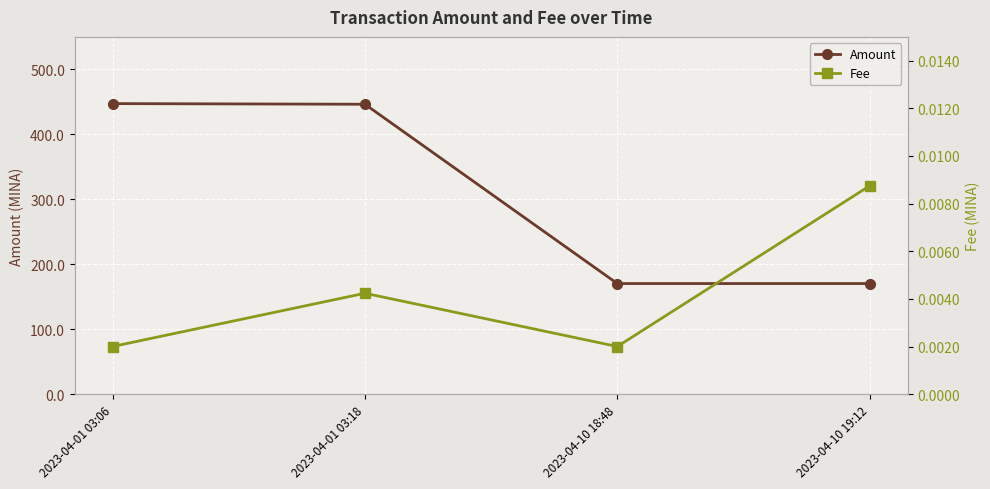

Which has a higher value, 2023-04-10 18:48 or 2023-04-01 03:06?

2023-04-01 03:06